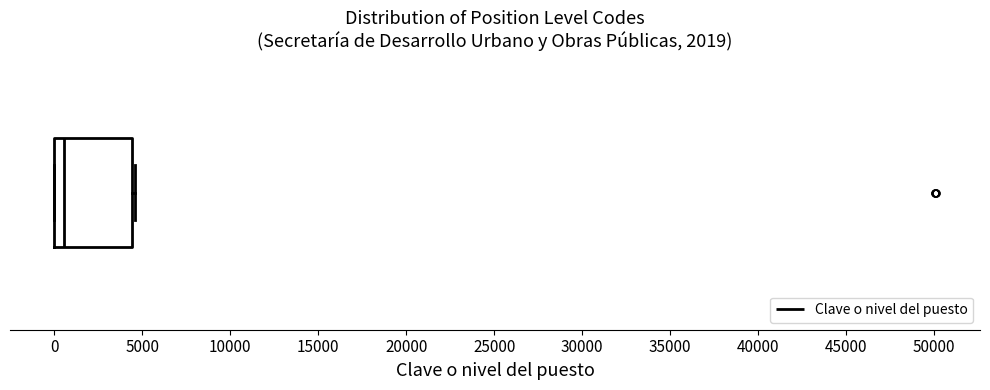

Read this box plot against the x-axis: the position of the median line, the range covered by the box, and the ends of both whiskers. The values are not printed on the chart, so give them approximately, as read against the axis.

median 500, box 0 to 4500, whiskers 0 to 4500 (just right of the box's right edge)